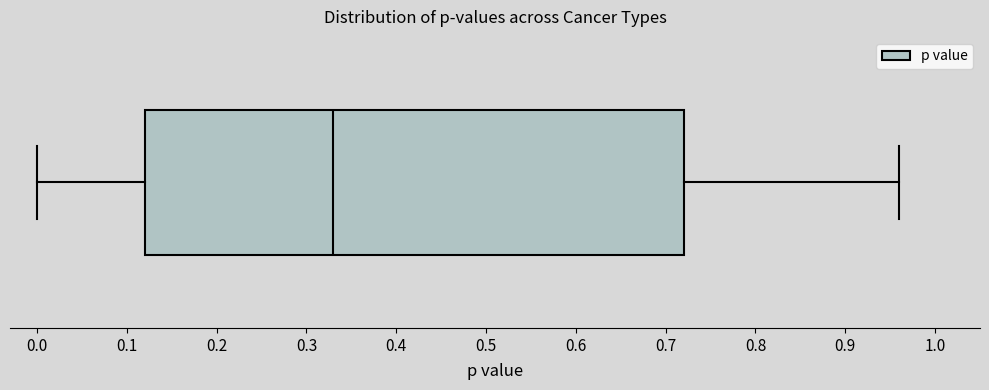

Read this box plot against the x-axis: the position of the median line, the range covered by the box, and the ends of both whiskers. The values are not printed on the chart, so give them approximately, as read against the axis.

median 0.33, box 0.12 to 0.72, whiskers 0.00 to 0.96